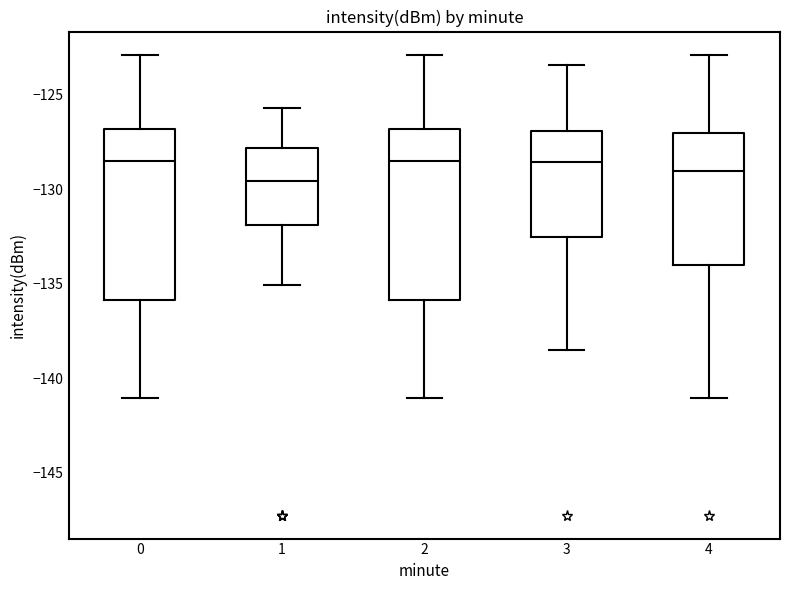

Reading left to right, read every box against the y-axis: the position of its median line, the range the box covers, and the ends of its whiskers. The values are not printed on the chart, so give them approximately, as read against the axis.

0: median -128.5, box -136.0 to -127.0, whiskers -141.0 to -123.0
1: median -129.5, box -132.0 to -128.0, whiskers -135.0 to -125.5
2: median -128.5, box -136.0 to -127.0, whiskers -141.0 to -123.0
3: median -128.5, box -132.5 to -127.0, whiskers -138.5 to -123.5
4: median -129.0, box -134.0 to -127.0, whiskers -141.0 to -123.0